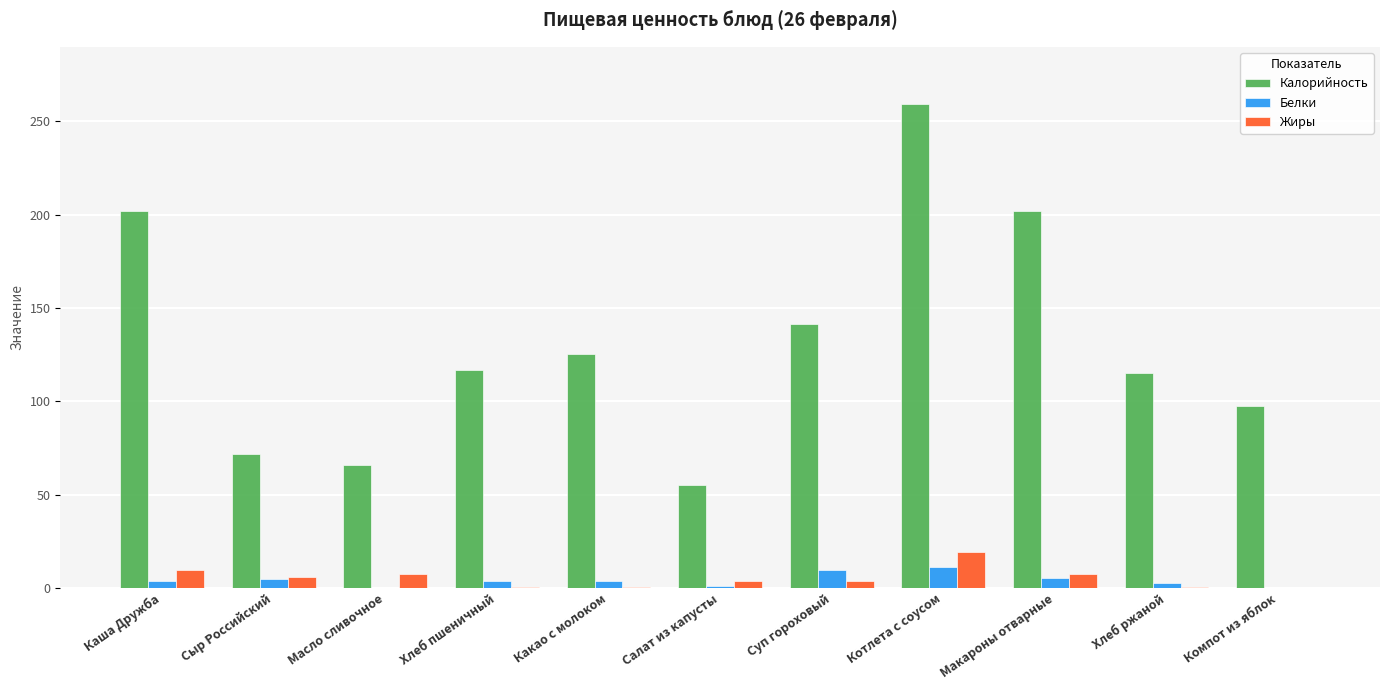

Which category has the highest value in the Жиры series?

Котлета с соусом